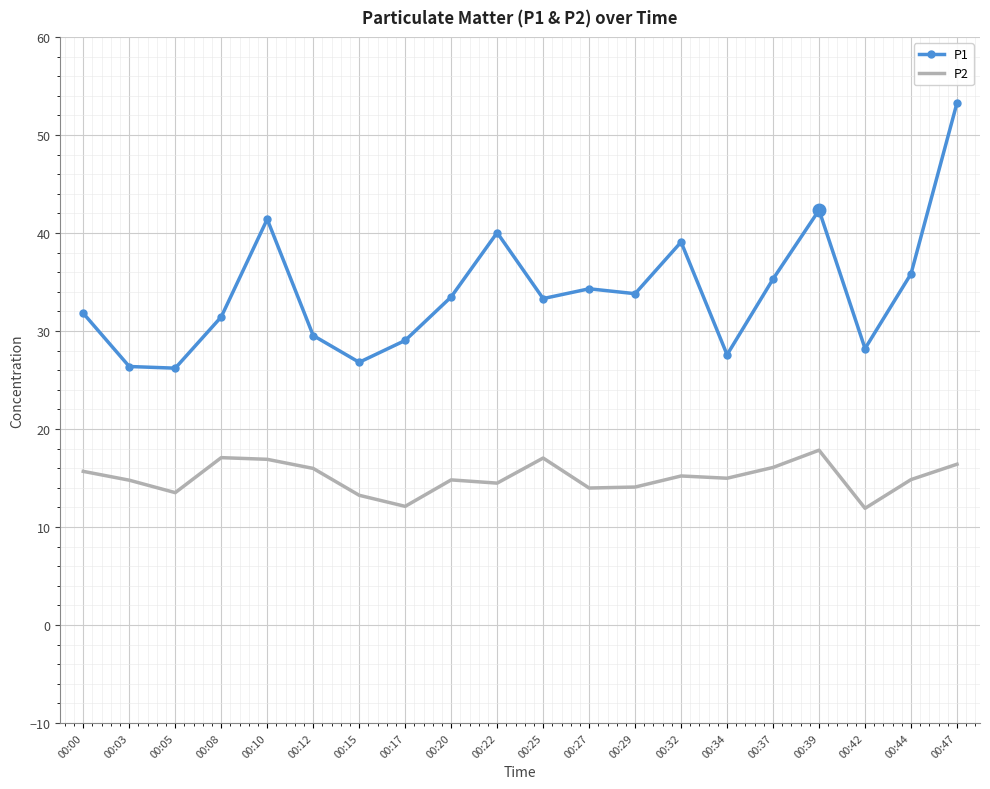

Rank the series by their maximum value, from lowest to highest.

P2, P1